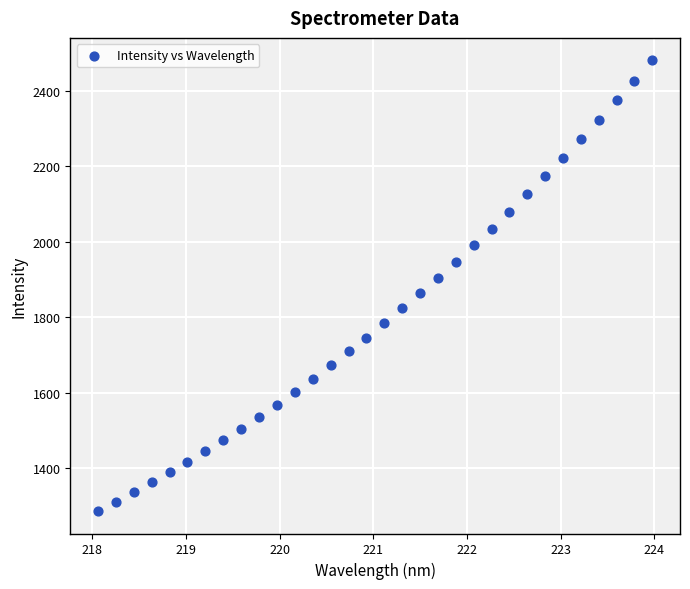

What is the range of X values (max minus min)?

5.9